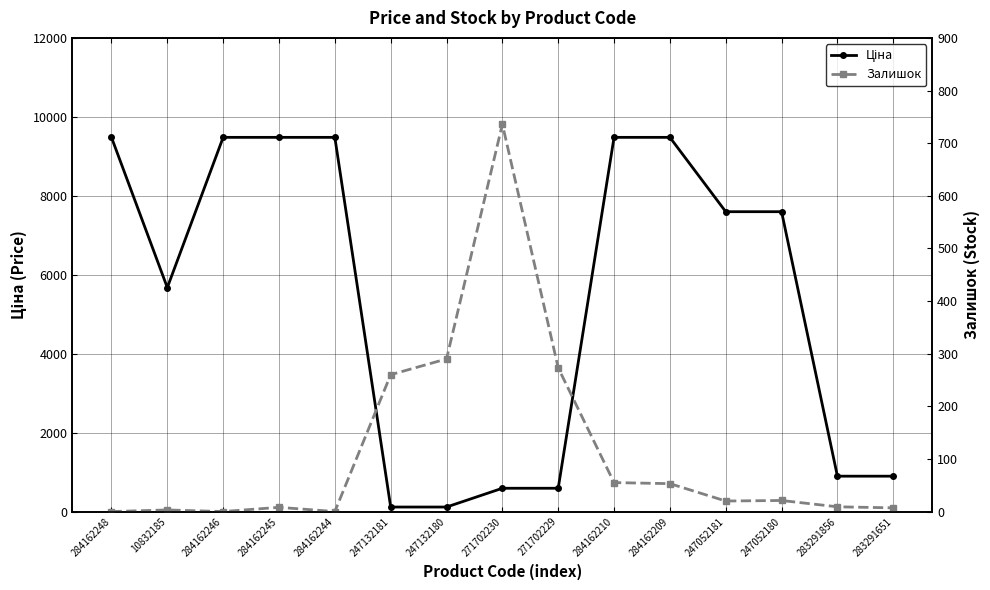

How many data points in Залишок are above 20?

7